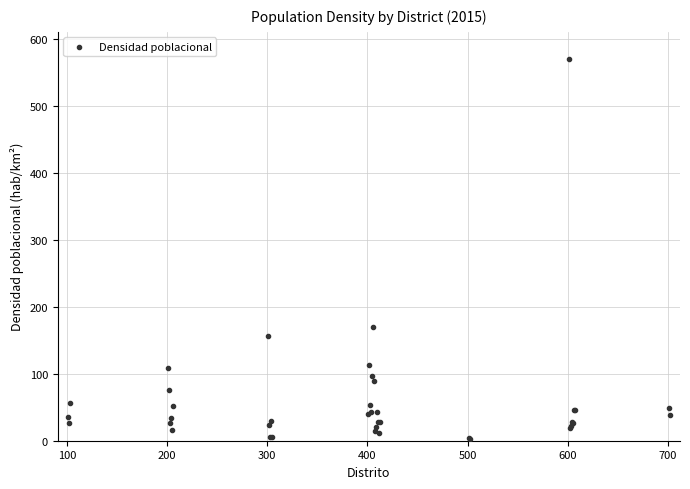

What Y value in the scatter plot is closest to 287?

170.5